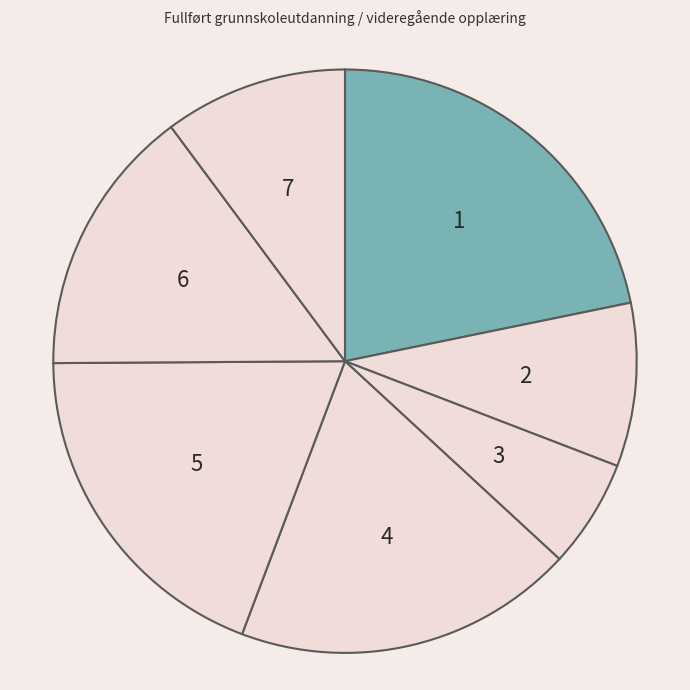

How many segments does this pie chart have?

7